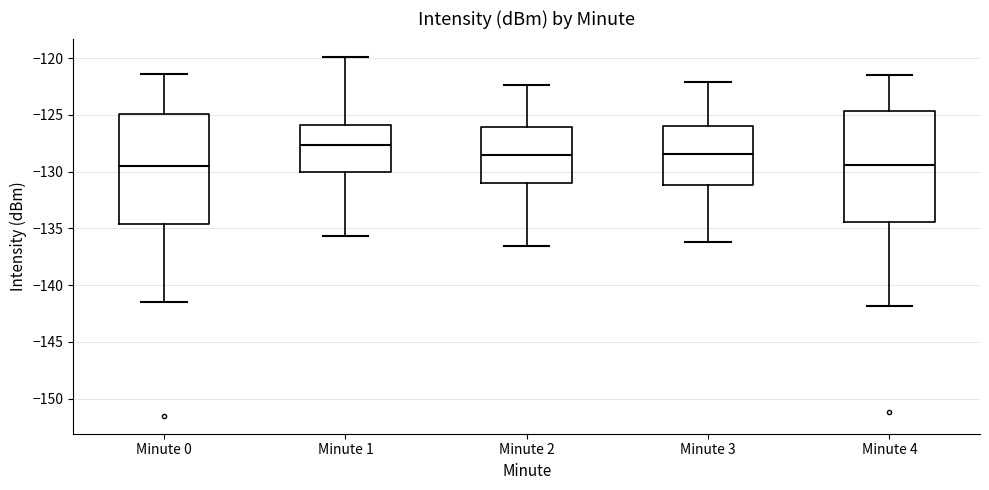

Where is the lower edge of the box for Minute 0 on the y-axis? The values are not printed on the chart, so give them approximately, as read against the axis.

-134.5